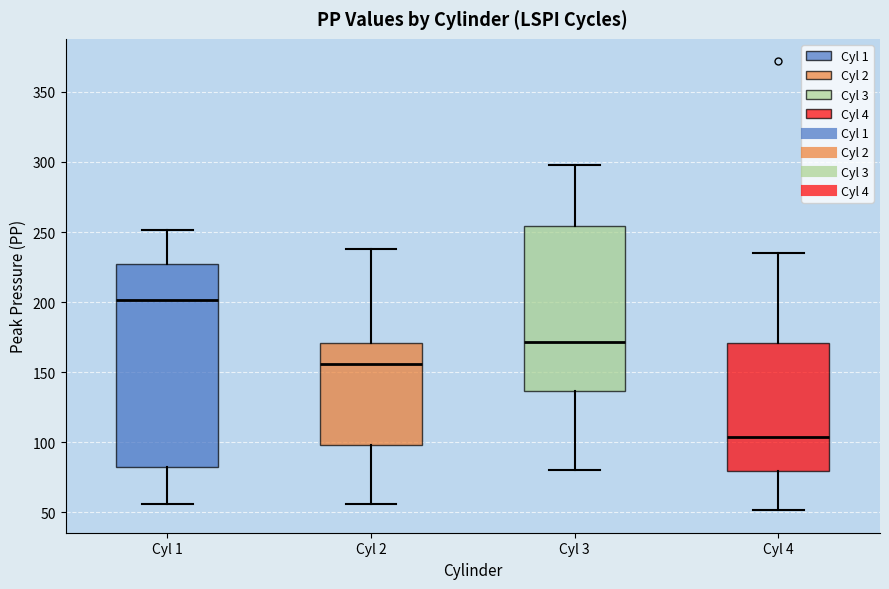

Reading left to right, transcribe this box plot: for each box, give where its median line is, the range the box spans, and where its two whiskers end, as read against the y-axis. The values are not printed on the chart, so give them approximately, as read against the axis.

Cyl 1: median 200, box 80 to 225, whiskers 55 to 250
Cyl 2: median 155, box 100 to 170, whiskers 55 to 240
Cyl 3: median 170, box 135 to 255, whiskers 80 to 300
Cyl 4: median 105, box 80 to 170, whiskers 50 to 235